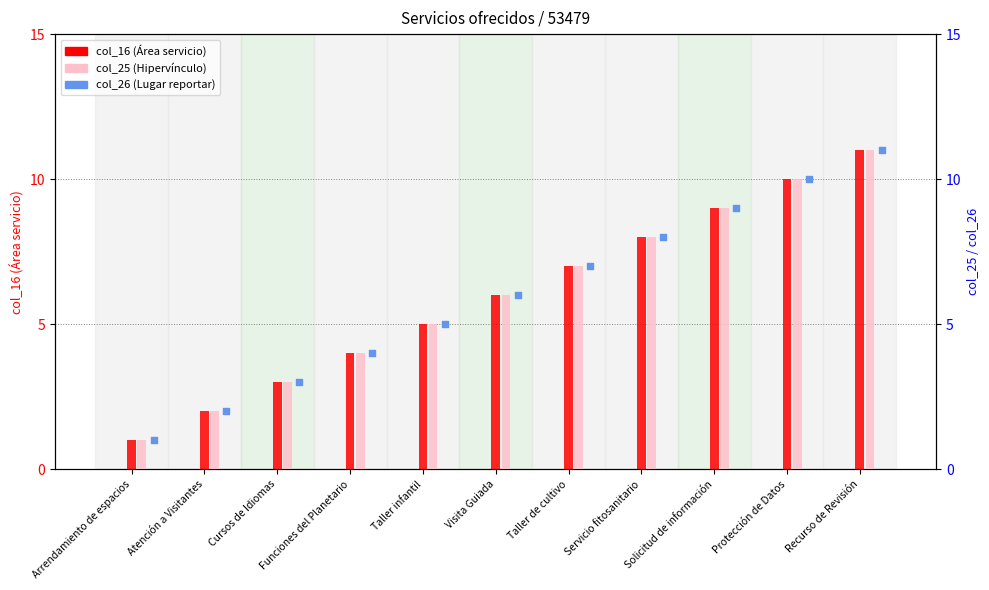

Is the value of col_26 (Lugar reportar) at Protección de Datos greater than the value of col_25 (Hipervínculo) at Recurso de Revisión?

No